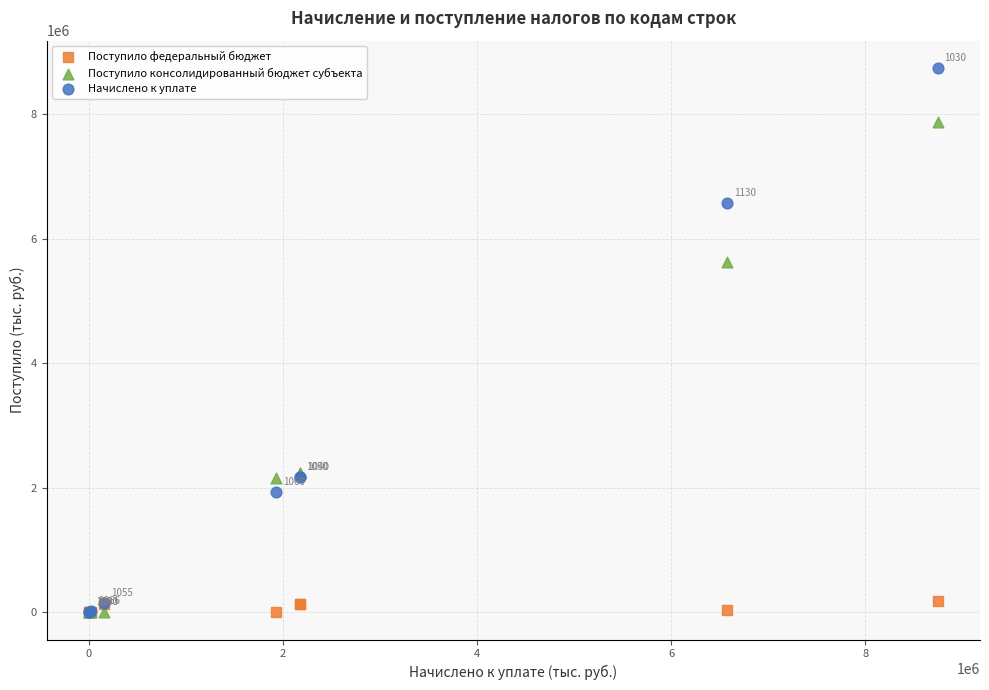

Across all series, what Y value is closest to 4371921?

5633105